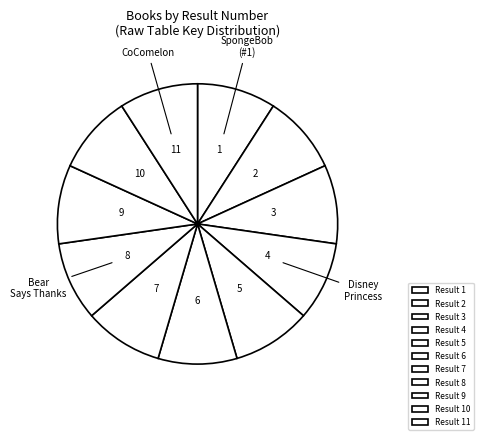

Is it true that 2 is 9% of the pie?

True